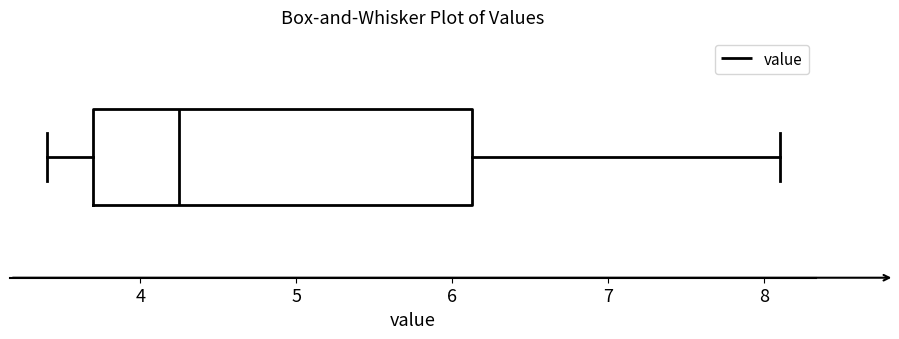

Transcribe this box plot: give where the median line is, the range the box spans, and where the two whiskers end, as read against the x-axis. The values are not printed on the chart, so give them approximately, as read against the axis.

median 4.3, box 3.7 to 6.1, whiskers 3.4 to 8.1